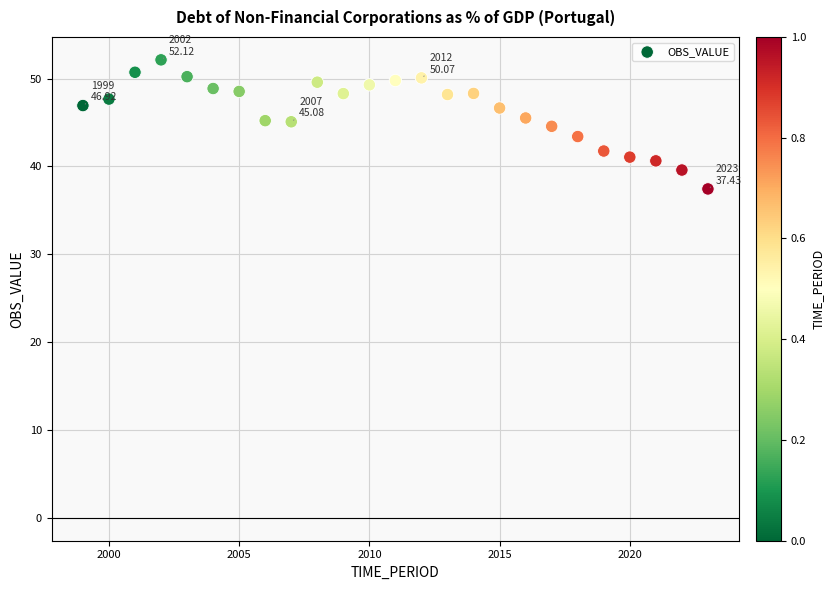

What is the range of Y values (max minus min)?

14.7